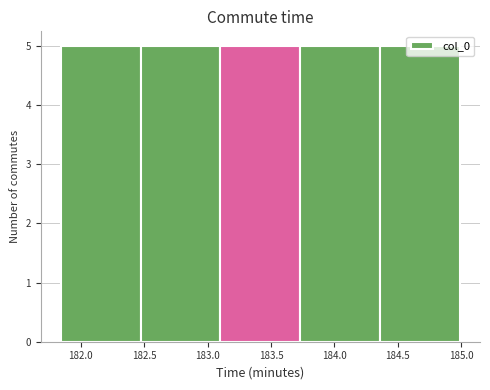

Reading left to right, transcribe this chart: for each bar, give the range it covers on the x-axis and its height. Neither the bar edges nor the heights are printed on the chart, so give them approximately, as read against the axes.

181.85 to 182.45: 5
182.45 to 183.10: 5
183.10 to 183.75: 5
183.75 to 184.35: 5
184.35 to 185.00: 5